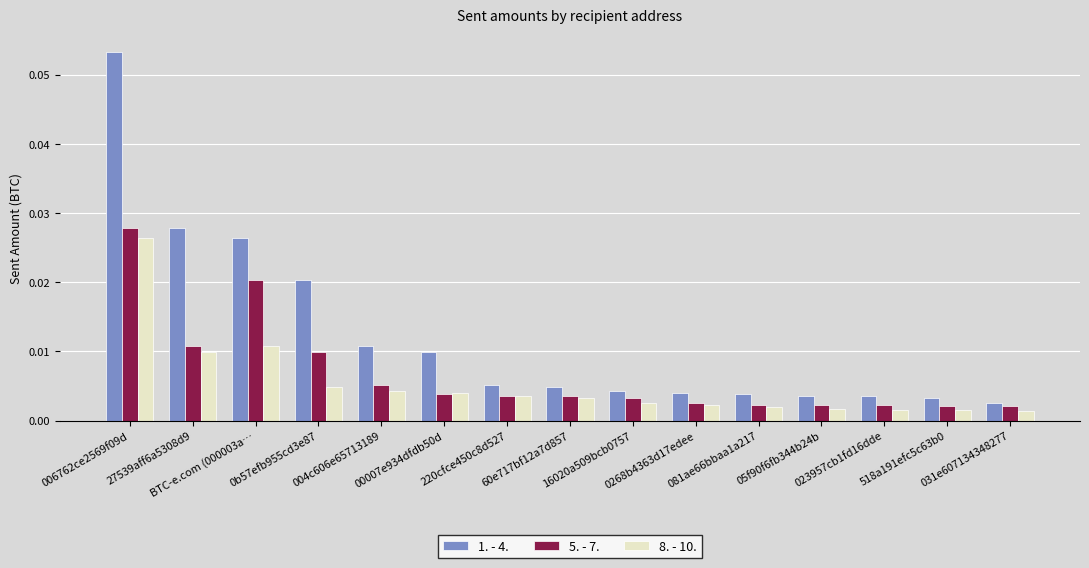

Which series has the largest range (max minus min)?

1. - 4.